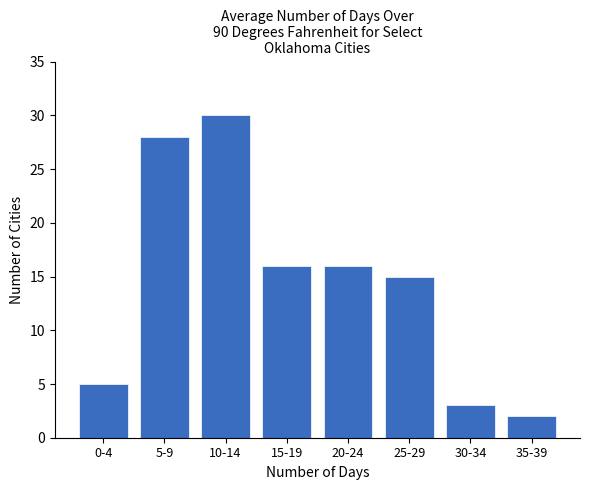

Reading left to right, list all the values displayed in this chart.

5	28	30	16	16	15	3	2